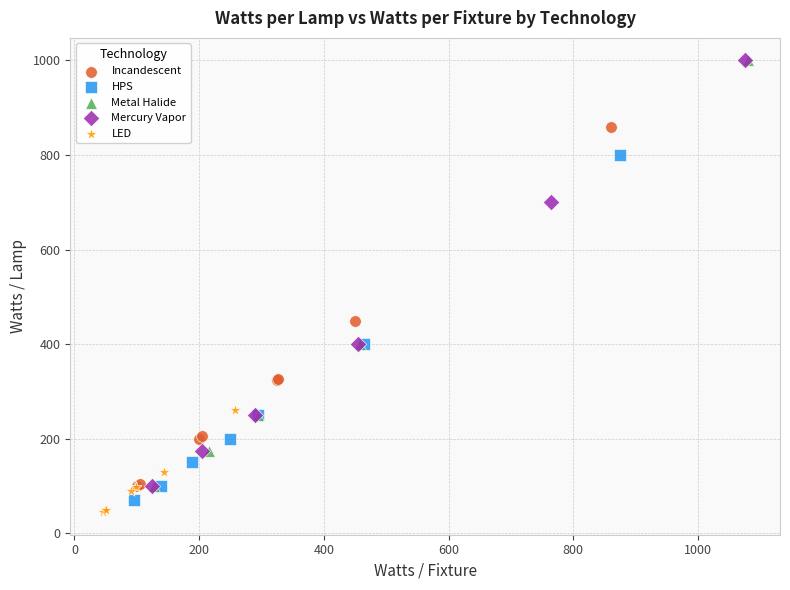

Which series reaches the minimum Y coordinate?

LED